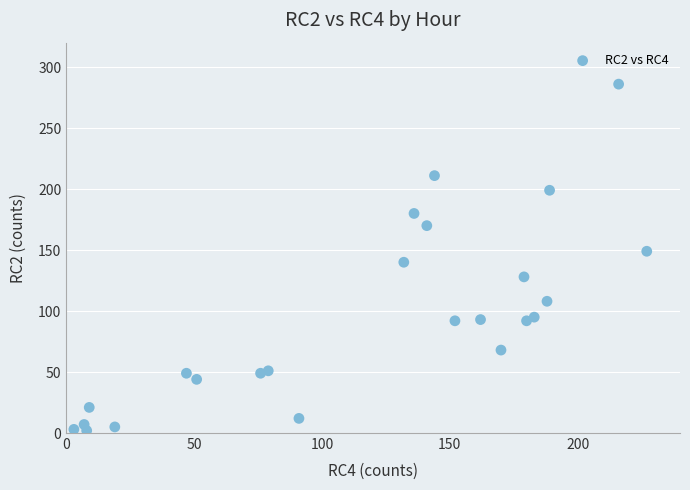

What is the range of Y values (max minus min)?

284